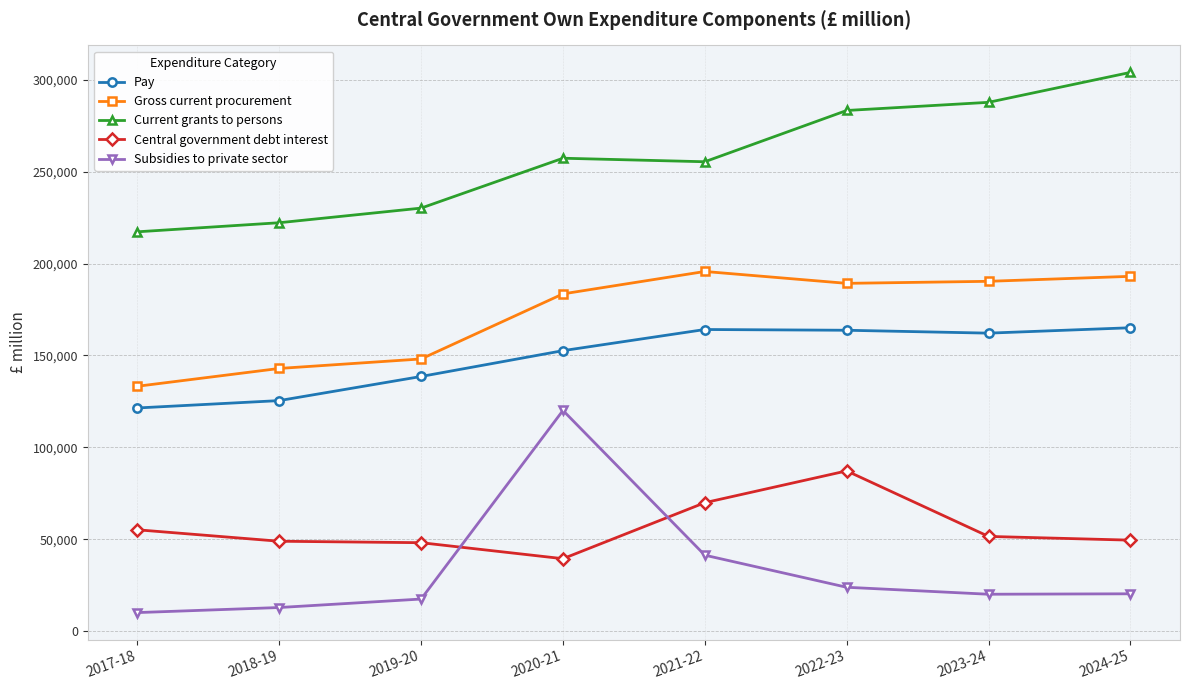

True or false: Pay has more than 2 interior local peaks.

False